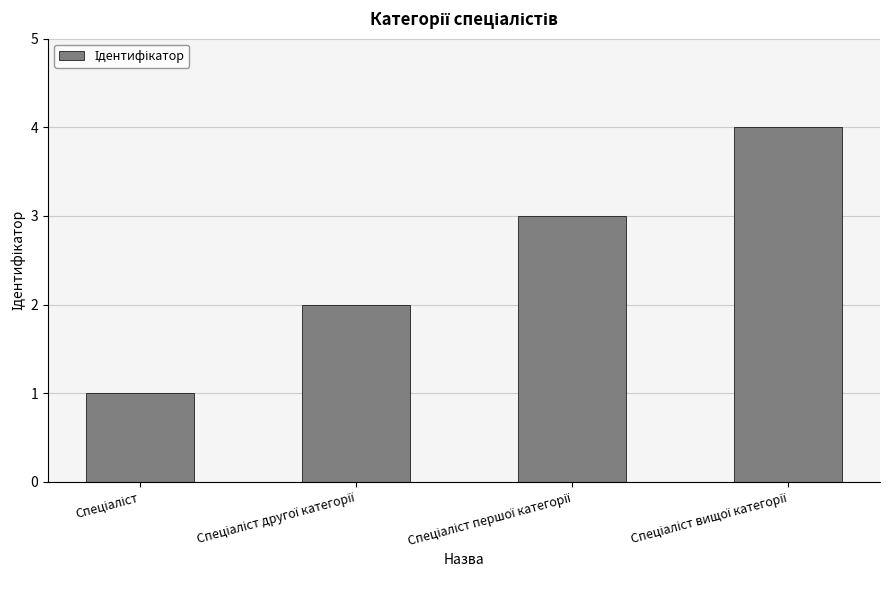

What is the difference between the maximum and minimum values?

3